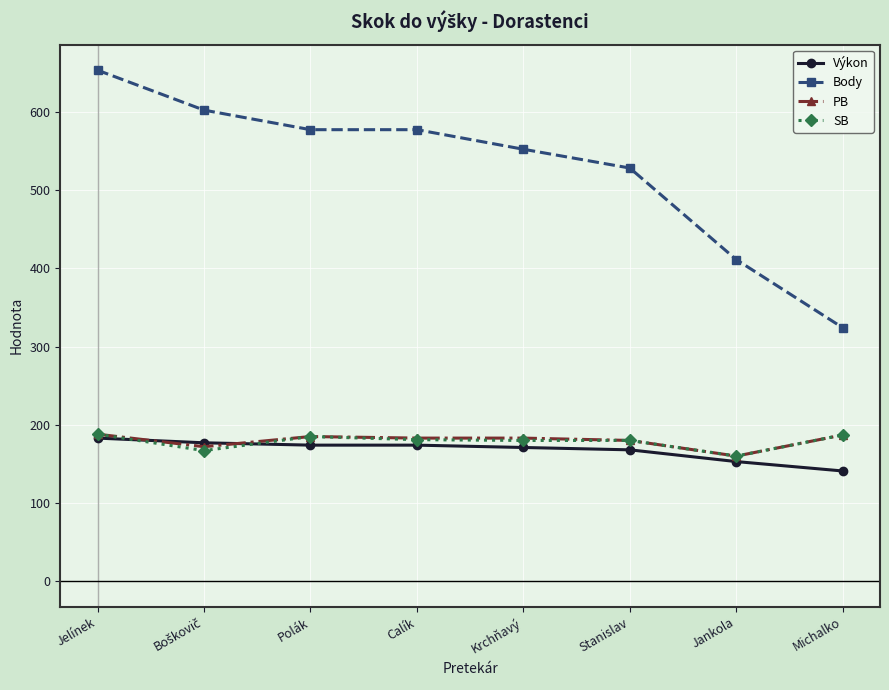

What is the approximate value of Body at Jelínek, to the nearest 10?

650